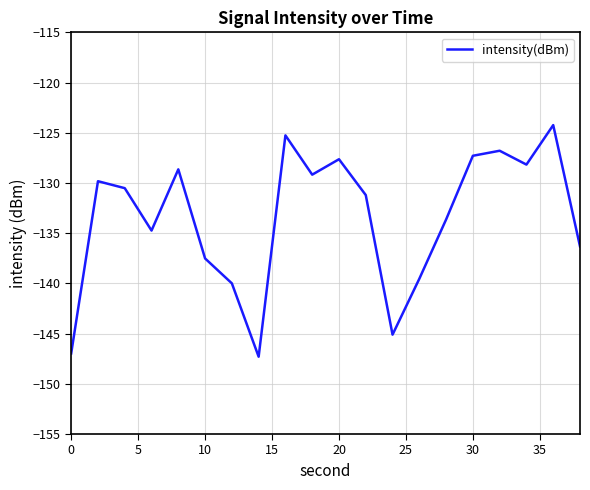

What is the difference between the maximum and minimum values?

23.1